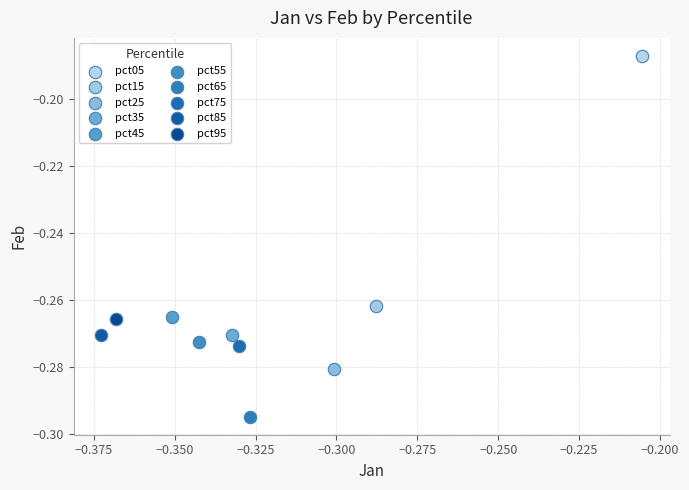

Which series reaches the minimum Y coordinate?

pct65